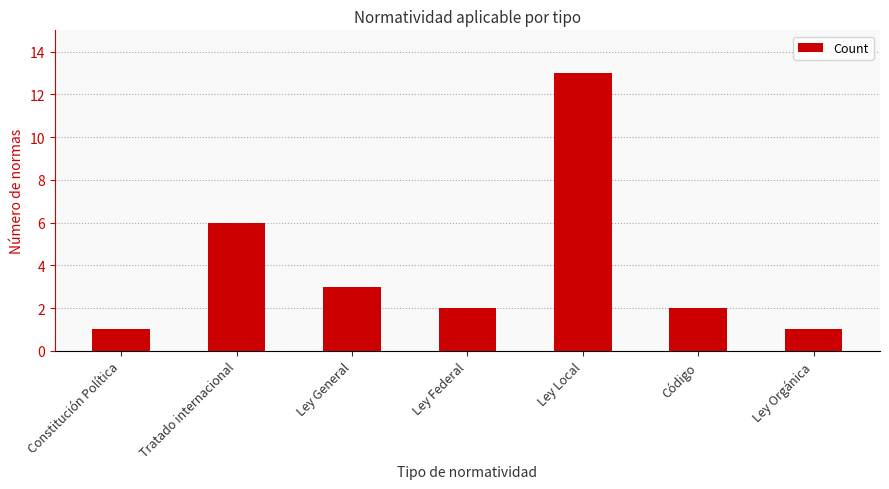

What is the difference between the maximum and minimum values?

12